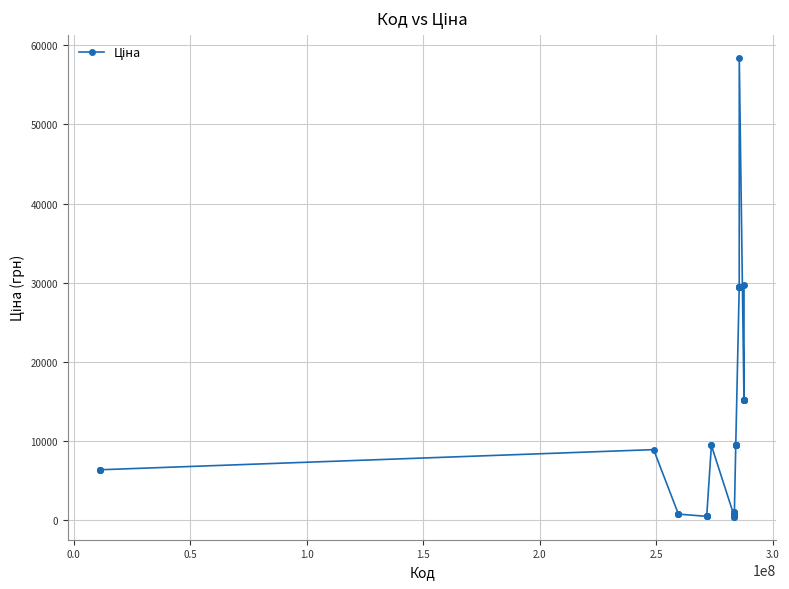

What is the difference between the maximum and second lowest values?

58057.1